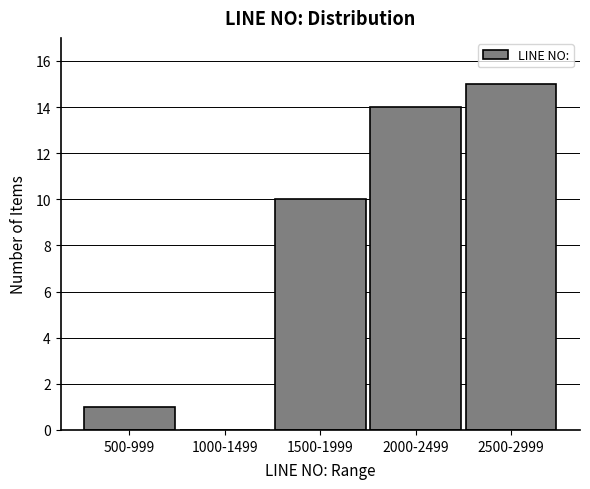

Reading left to right, extract all data points from this chart.

500-999=1	1000-1499=0	1500-1999=10	2000-2499=14	2500-2999=15